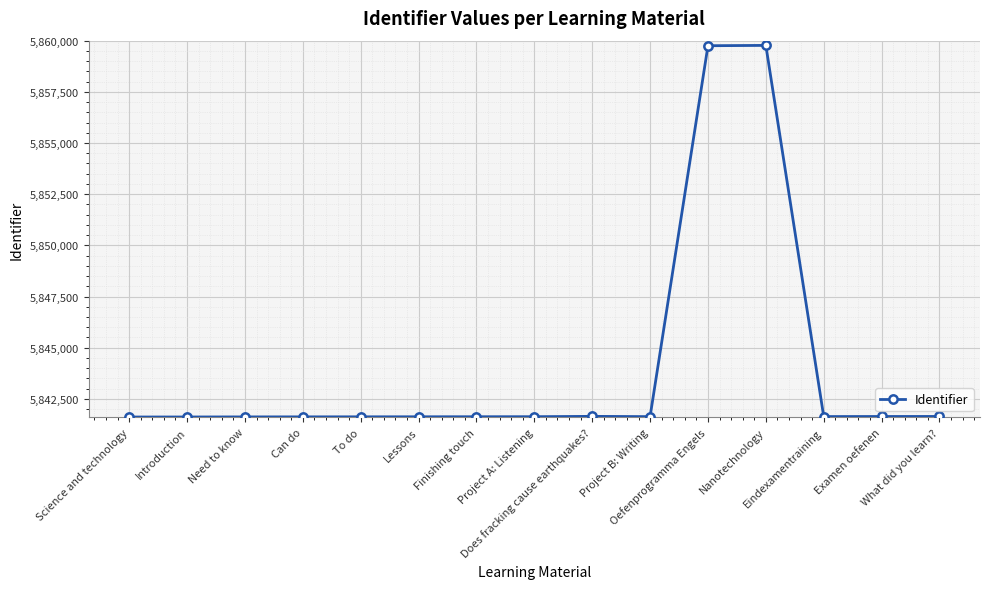

Read the value at Lessons, to the nearest 100.

5841600